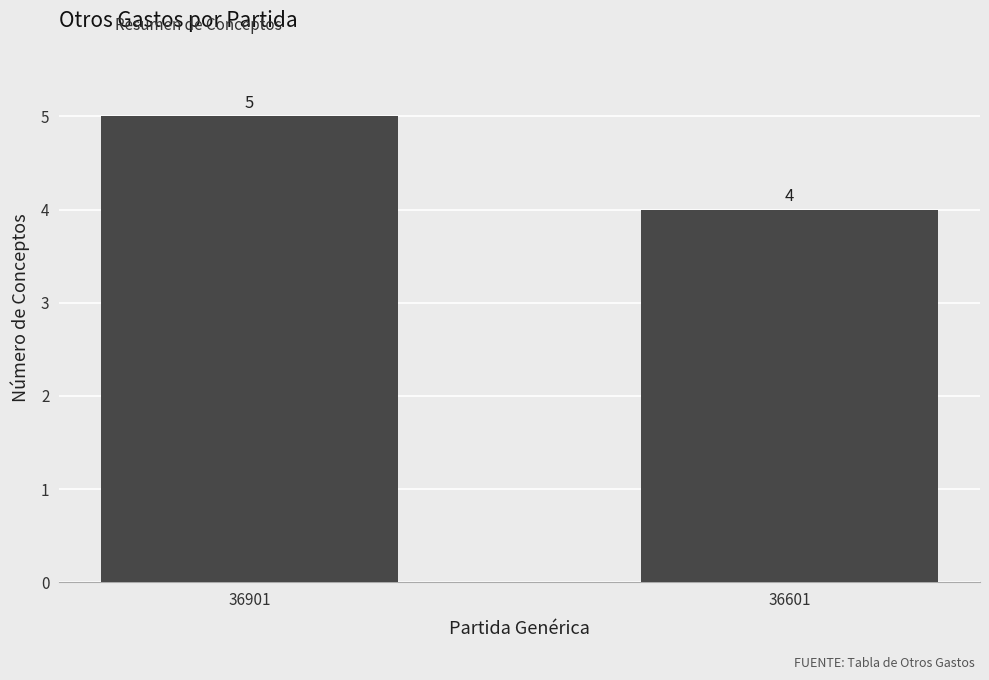

List the labels in order of value, smallest first.

36601, 36901